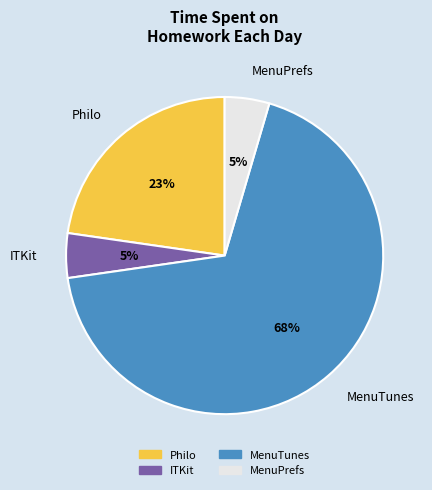

To the nearest percent, what percentage of the pie is MenuPrefs?

5%